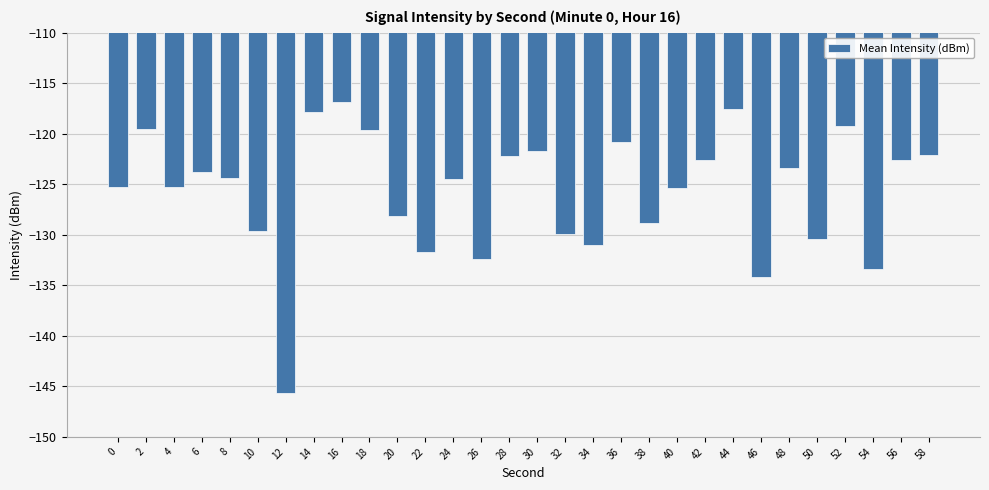

What is the maximum value shown in the chart?

-116.9